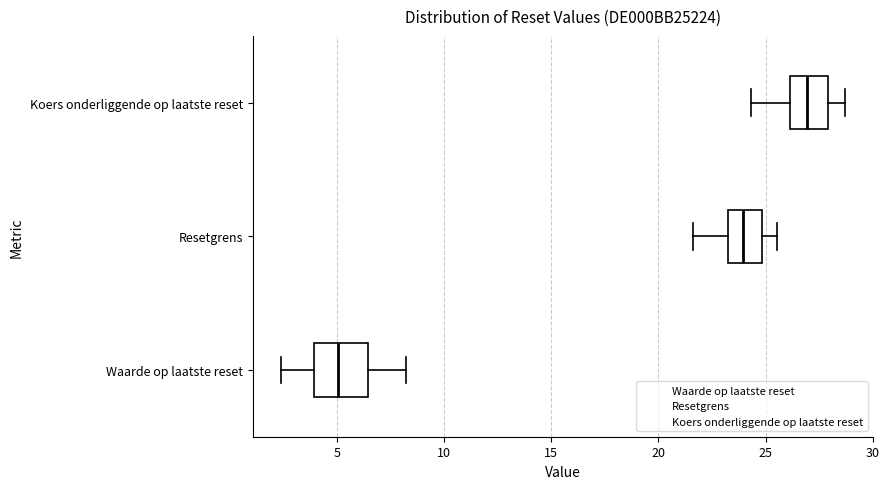

Where is the right edge of the box for Resetgrens on the x-axis? The values are not printed on the chart, so give them approximately, as read against the axis.

25.0